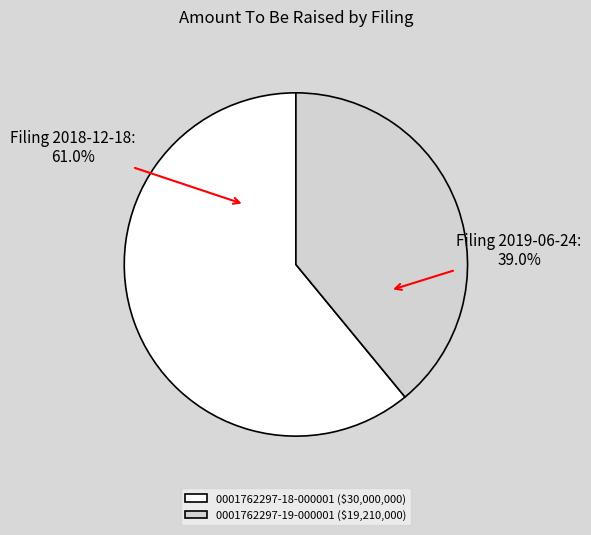

To the nearest percent, what is the average slice percentage?

50%